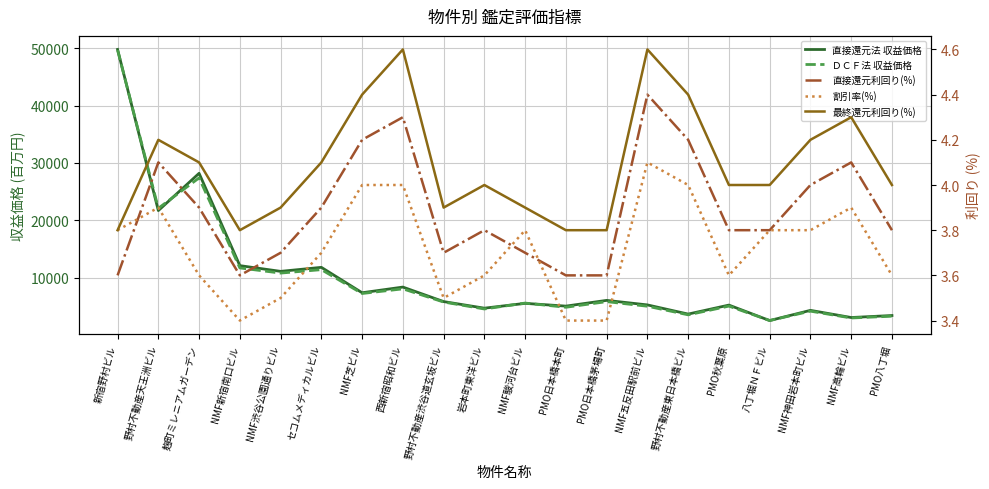

Between PMO日本橋本町 and NMF五反田駅前ビル, which series saw the biggest shift?

直接還元法 収益価格